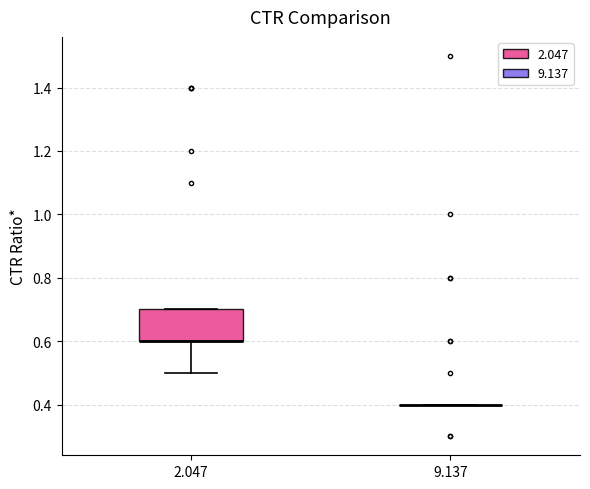

Reading left to right, transcribe this box plot: for each box, give where its median line is, the range the box spans, and where its two whiskers end, as read against the y-axis. The values are not printed on the chart, so give them approximately, as read against the axis.

2.047: median 0.6 (drawn on the box's lower edge), box 0.6 to 0.7, whiskers 0.5 to 0.7
9.137: box collapsed to a line at 0.4, whiskers 0.4 to 0.4